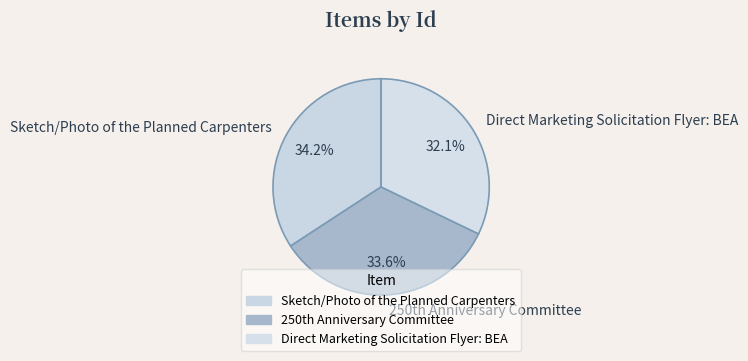

What percentage is NOT represented by Direct Marketing Solicitation Flyer: BEA?

67.9%